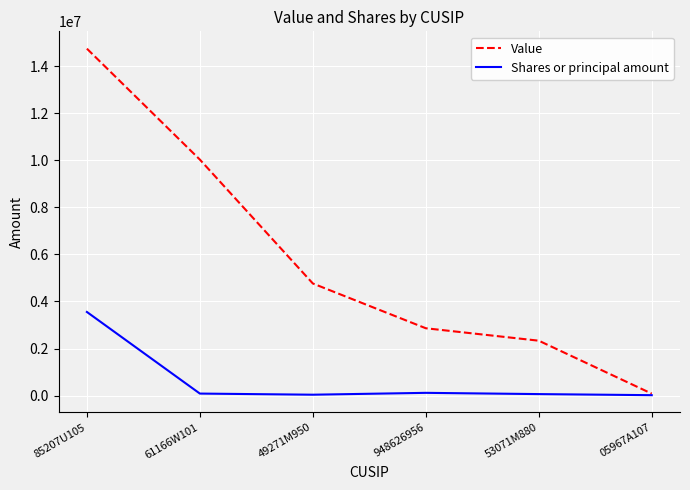

At which category is the sum across all series the highest?

85207U105